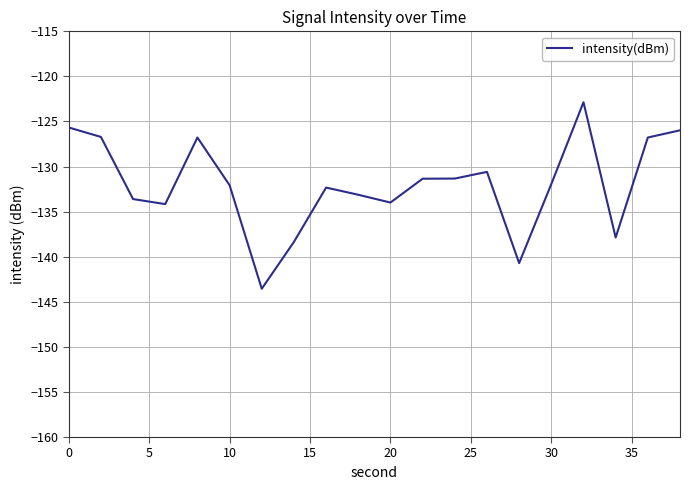

What is the average value?

-132.0